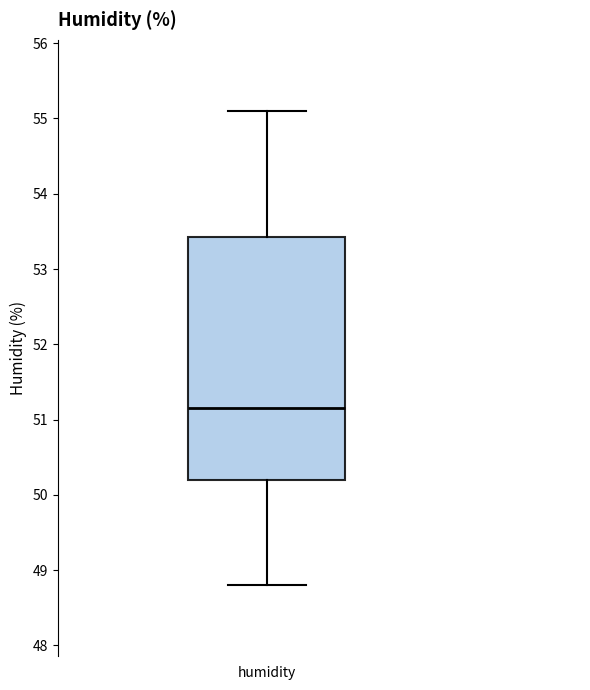

Transcribe this box plot: give where the median line is, the range the box spans, and where the two whiskers end, as read against the y-axis. The values are not printed on the chart, so give them approximately, as read against the axis.

median 51.2, box 50.2 to 53.4, whiskers 48.8 to 55.1